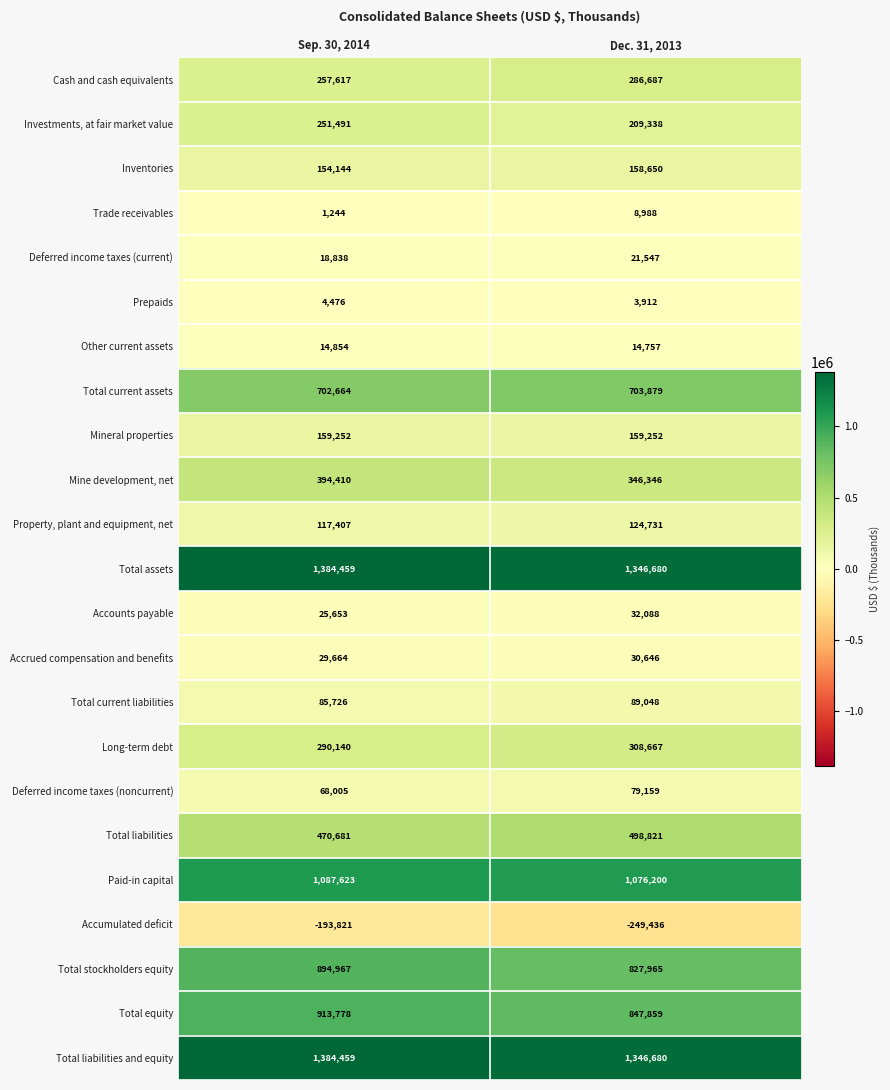

What is the maximum value shown in the chart?

1384459